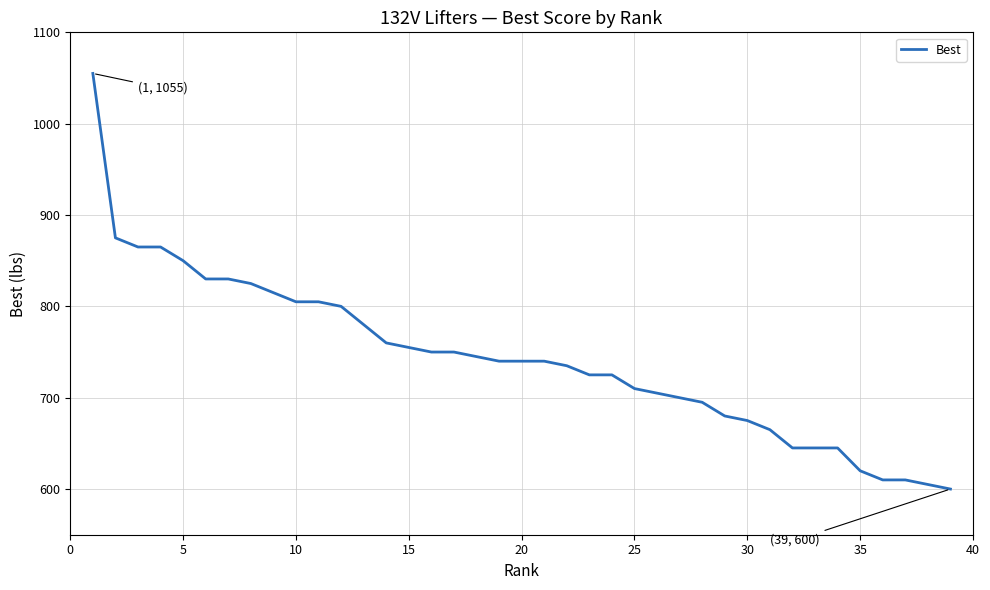

What is the smallest value displayed?

600